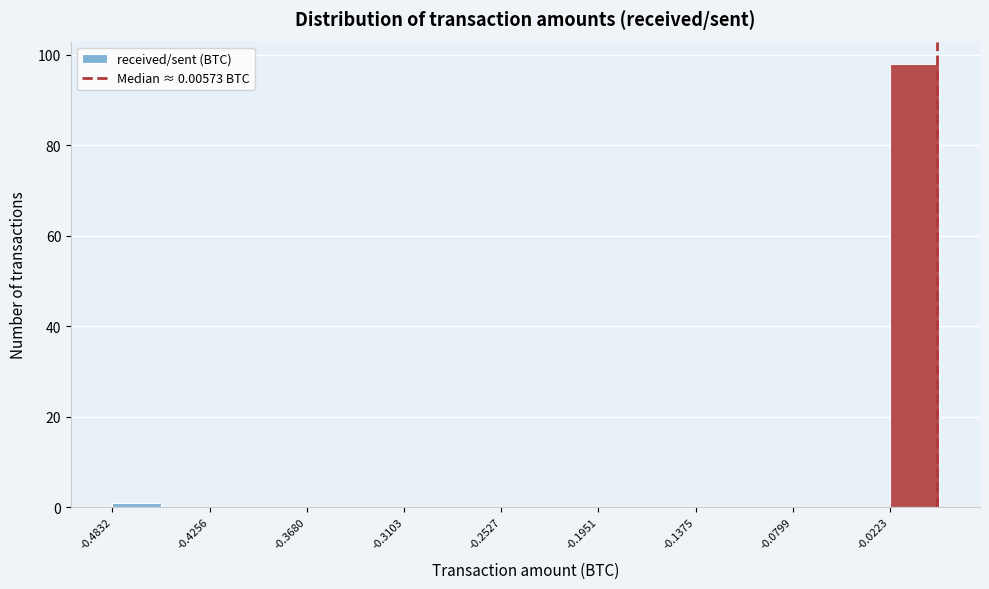

Read against the x-axis, roughly where is the centre of the tallest bar?

-0.01